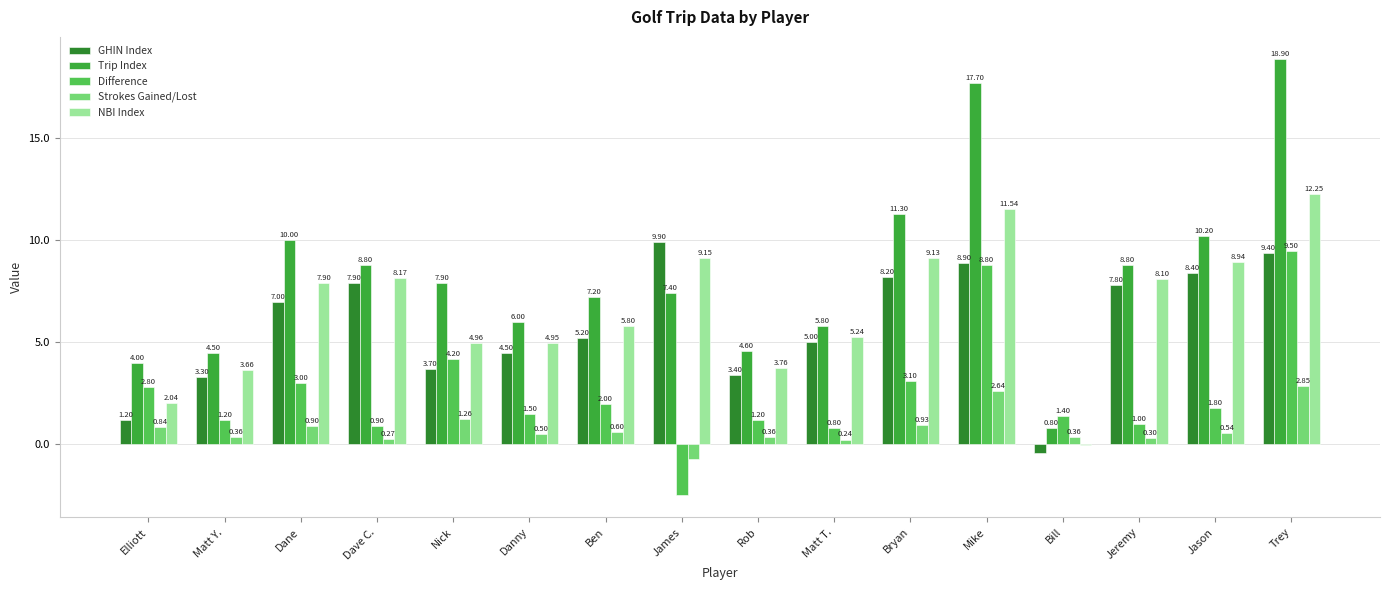

How many data points does each series have?

16